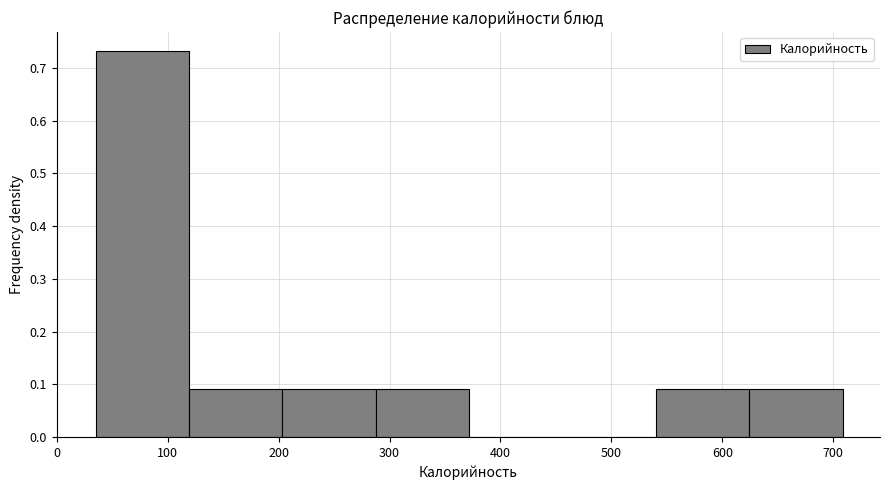

How tall is the bar that spans 40 to 120 on the x-axis? Neither the bar edges nor the heights are printed on the chart, so give them approximately, as read against the axes.

0.73